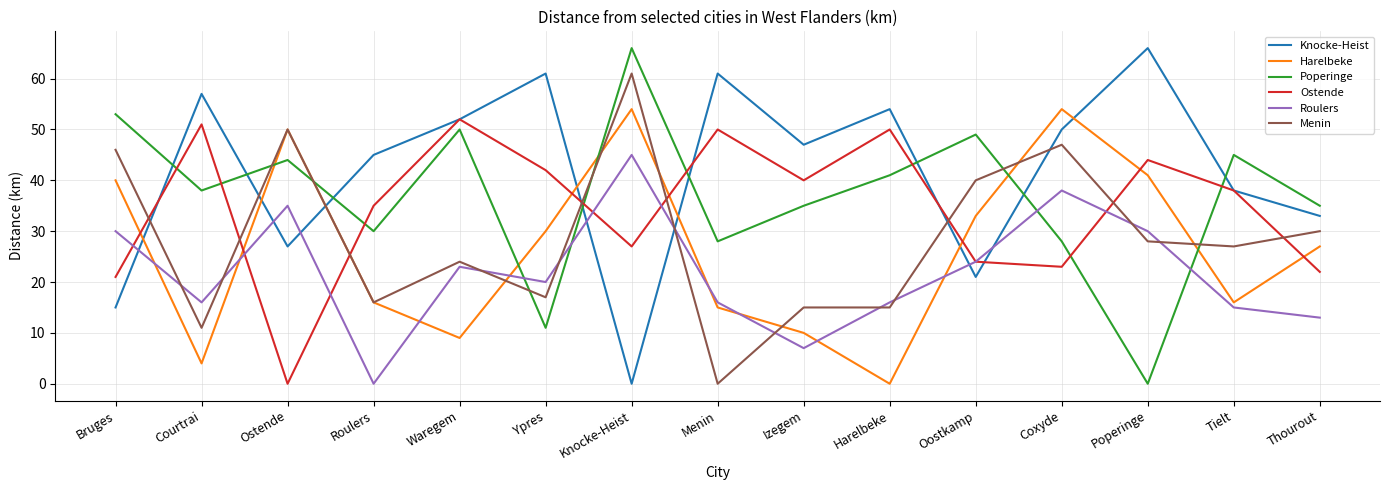

True or false: Roulers has more than 0 points higher than both neighbors.

True